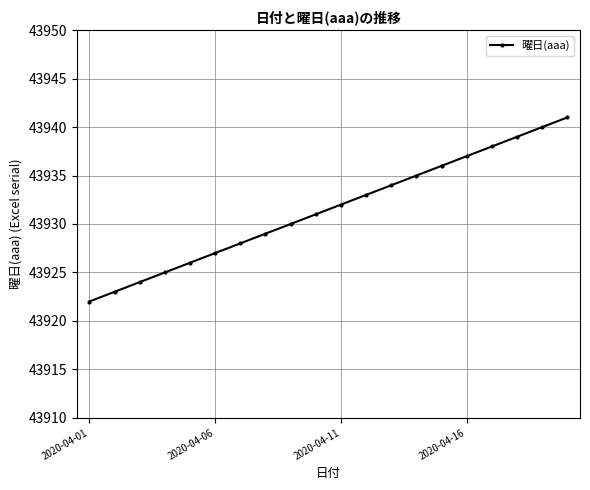

What is the value of the 6th point from the left?

43927